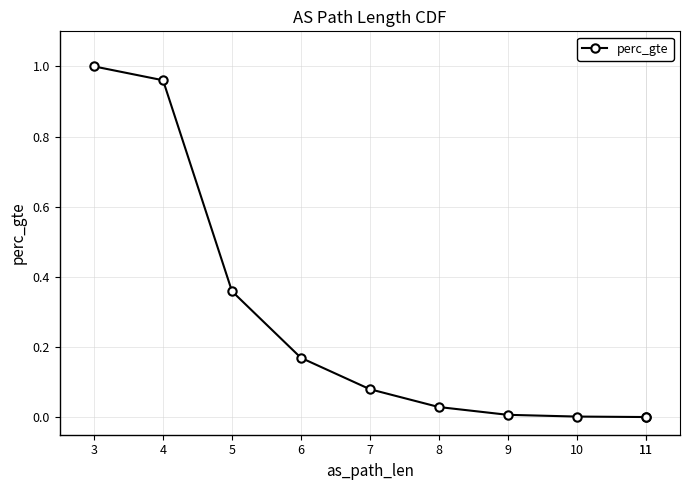

How many series are shown in this chart?

1